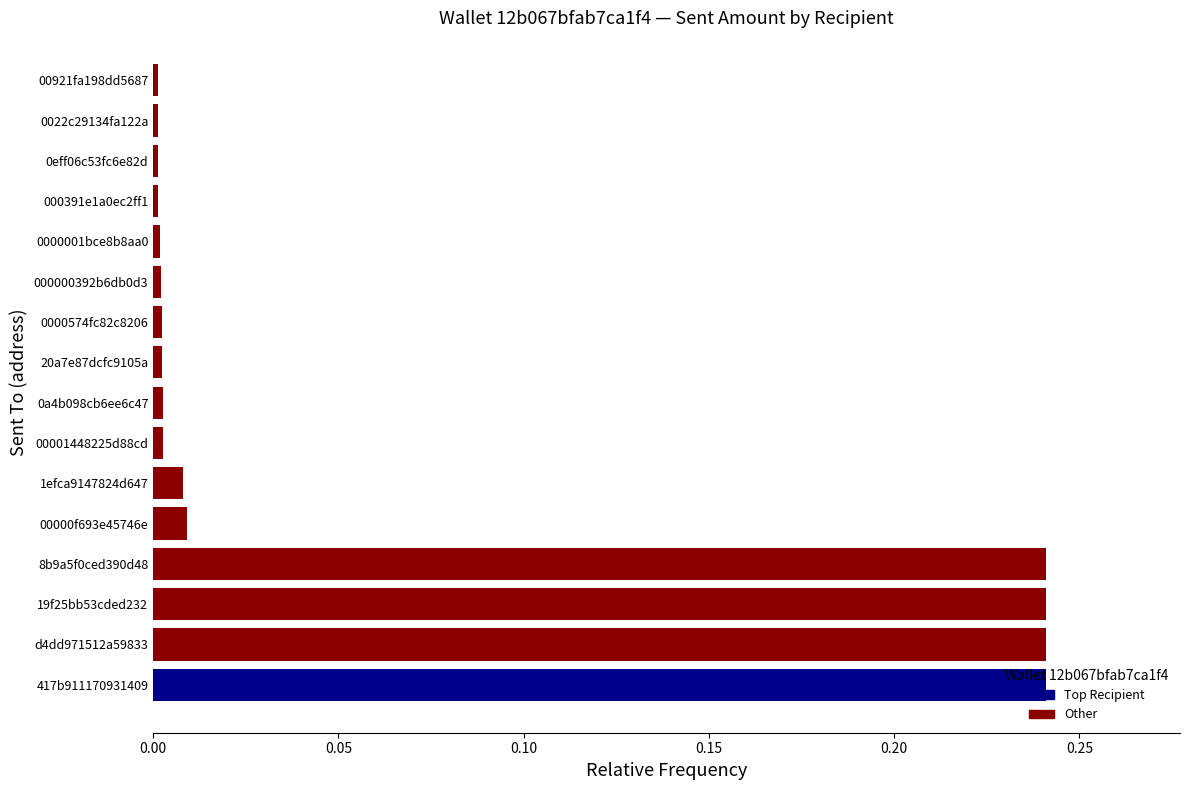

The chart shows a value of 0.0 at 000000392b6db0d3. True or false?

True